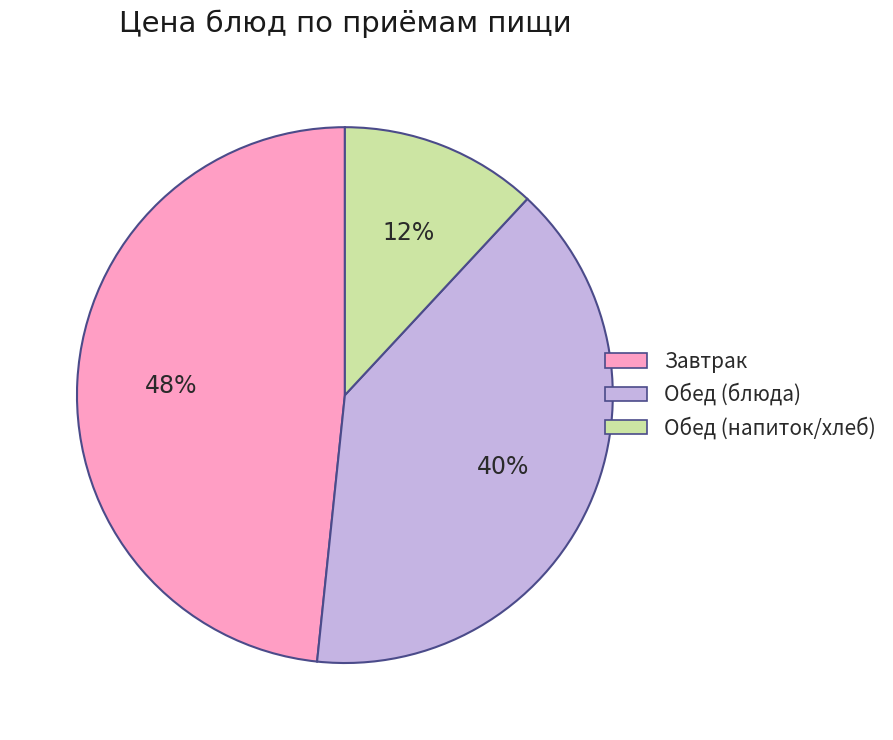

How many segments does this pie chart have?

3